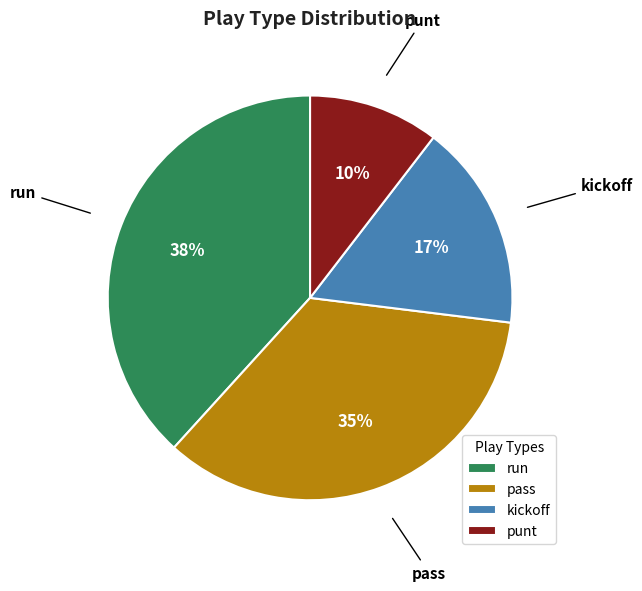

Approximately how many times larger is the value at punt compared to pass?

0.3